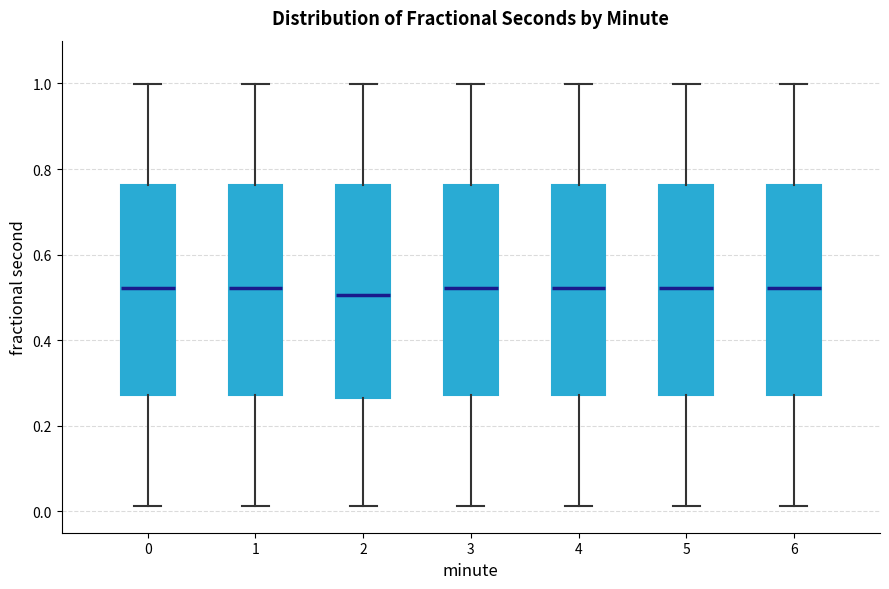

Reading left to right, transcribe this box plot: for each box, give where its median line is, the range the box spans, and where its two whiskers end, as read against the y-axis. The values are not printed on the chart, so give them approximately, as read against the axis.

0: median 0.52, box 0.28 to 0.76, whiskers 0.02 to 1.00
1: median 0.52, box 0.28 to 0.76, whiskers 0.02 to 1.00
2: median 0.50, box 0.26 to 0.76, whiskers 0.02 to 1.00
3: median 0.52, box 0.28 to 0.76, whiskers 0.02 to 1.00
4: median 0.52, box 0.28 to 0.76, whiskers 0.02 to 1.00
5: median 0.52, box 0.28 to 0.76, whiskers 0.02 to 1.00
6: median 0.52, box 0.28 to 0.76, whiskers 0.02 to 1.00